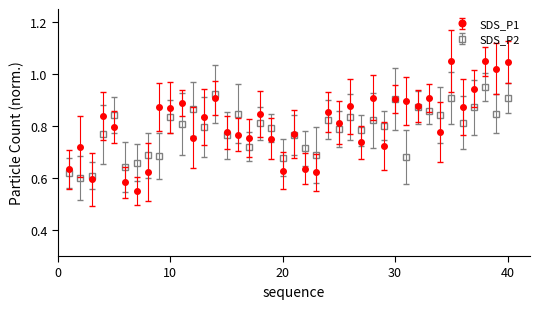

At how many categories does at least one series exceed 0?

40